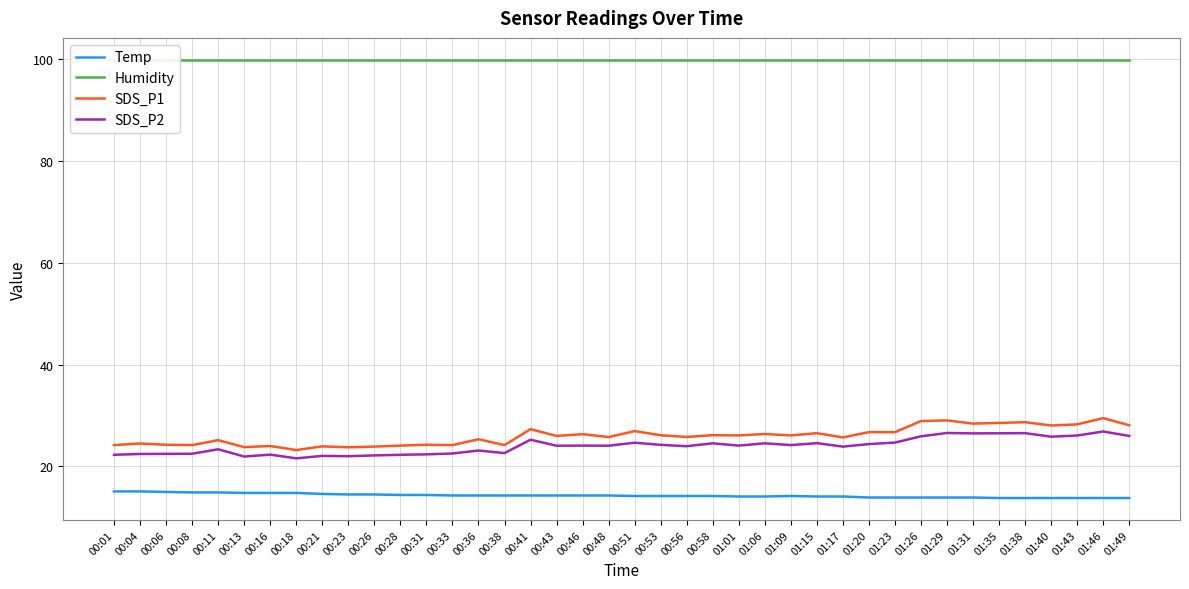

Which series has the largest range (max minus min)?

SDS_P1